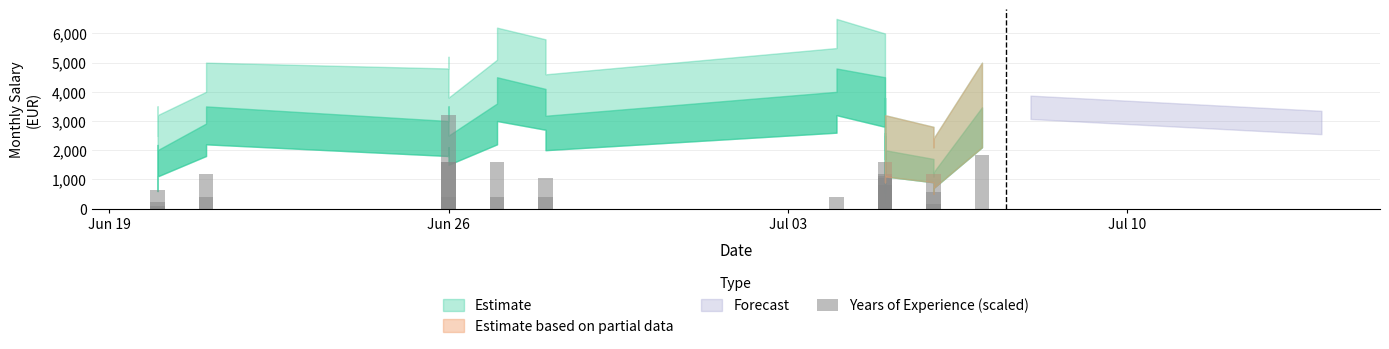

Are the bars horizontal?

No